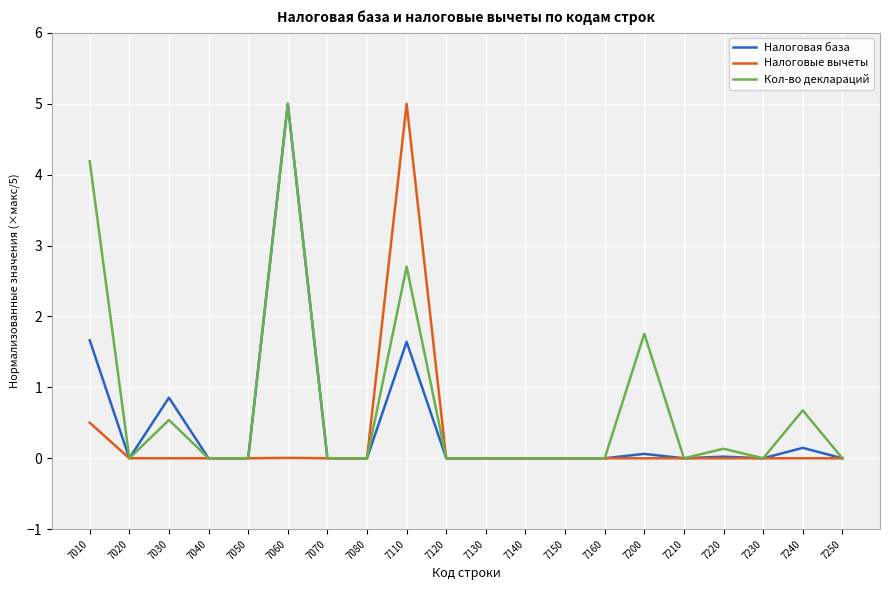

True or false: Налоговые вычеты has a value of 0.9 at 7010.

False